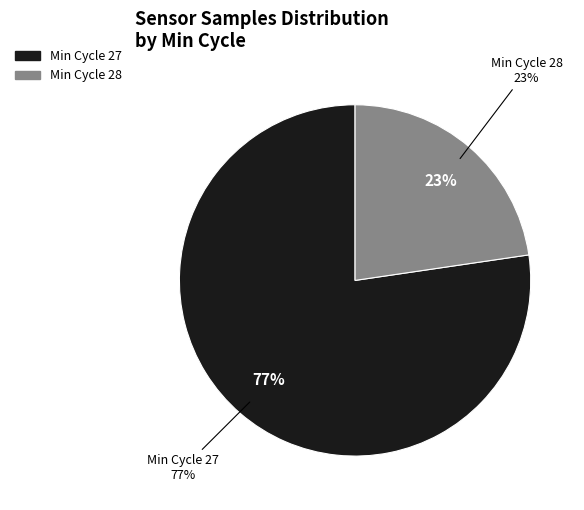

Approximately how many times larger is the value at 27 compared to 27?

1.0